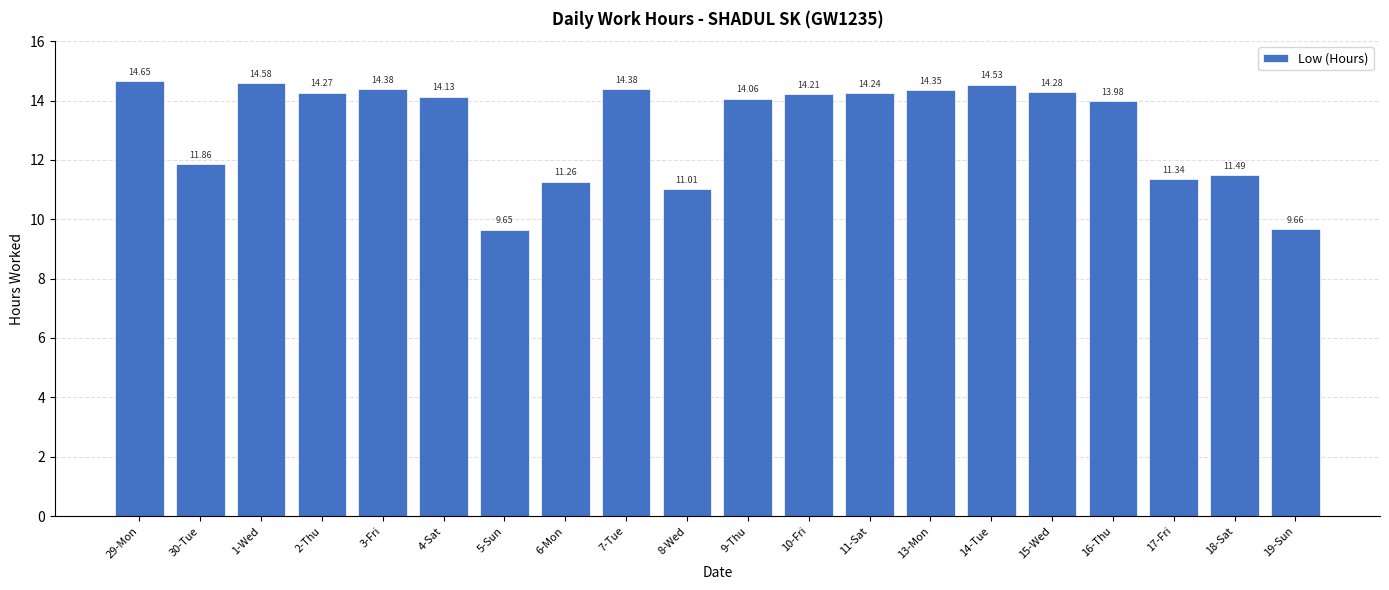

How many categories are shown in the chart?

20